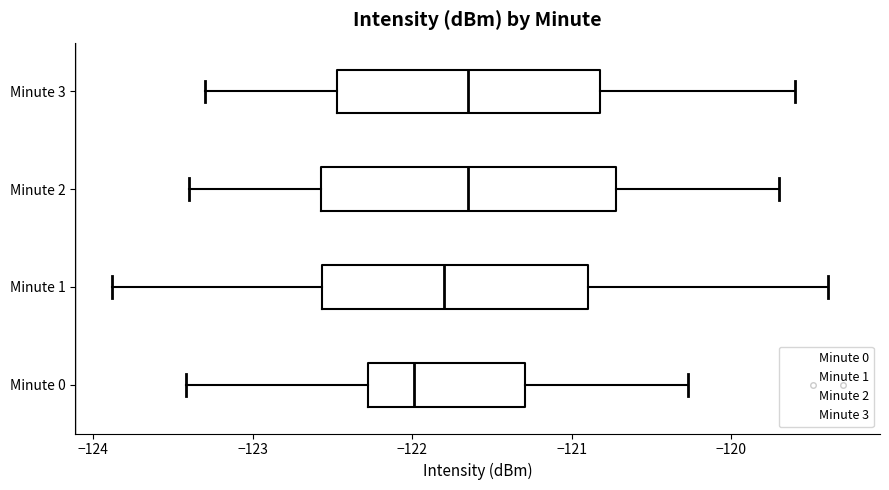

Where does the right whisker of the box for Minute 2 end on the x-axis? The values are not printed on the chart, so give them approximately, as read against the axis.

-119.7